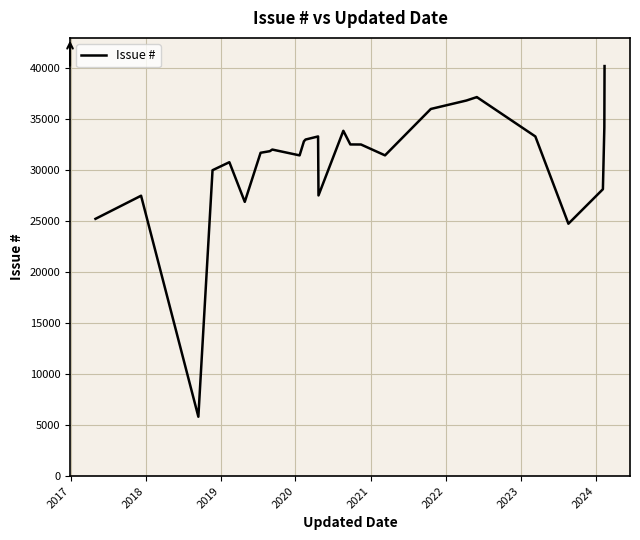

What is the difference between the maximum and minimum values?

34413